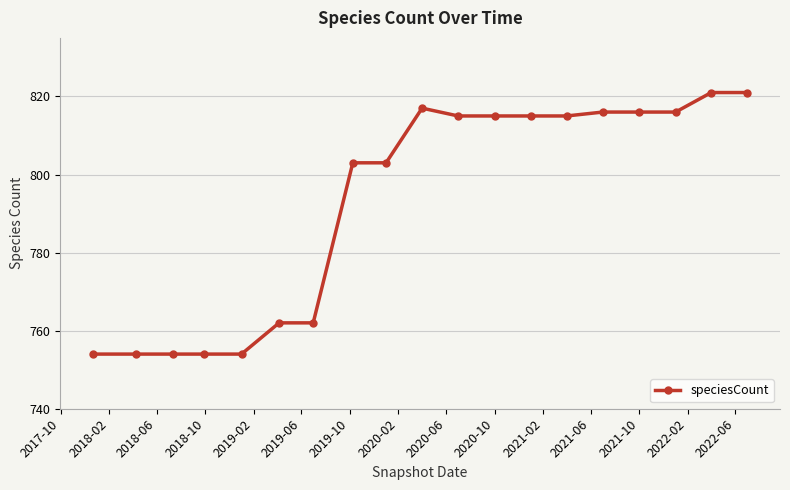

True or false: there are more than 0 points higher than both neighbors.

True